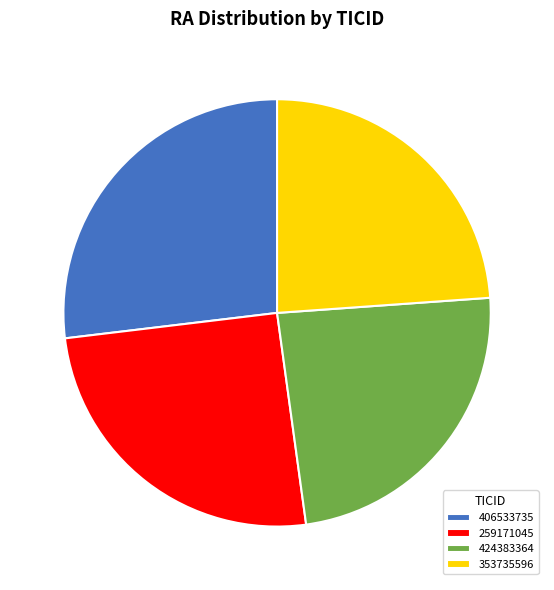

Which category has the biggest portion of the pie?

406533735